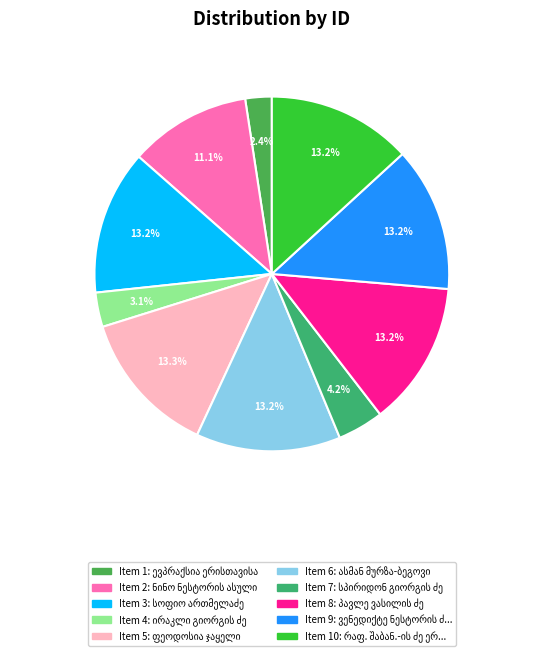

What percentage is NOT represented by ასმან მურზა-ბეგოვი?

86.8%